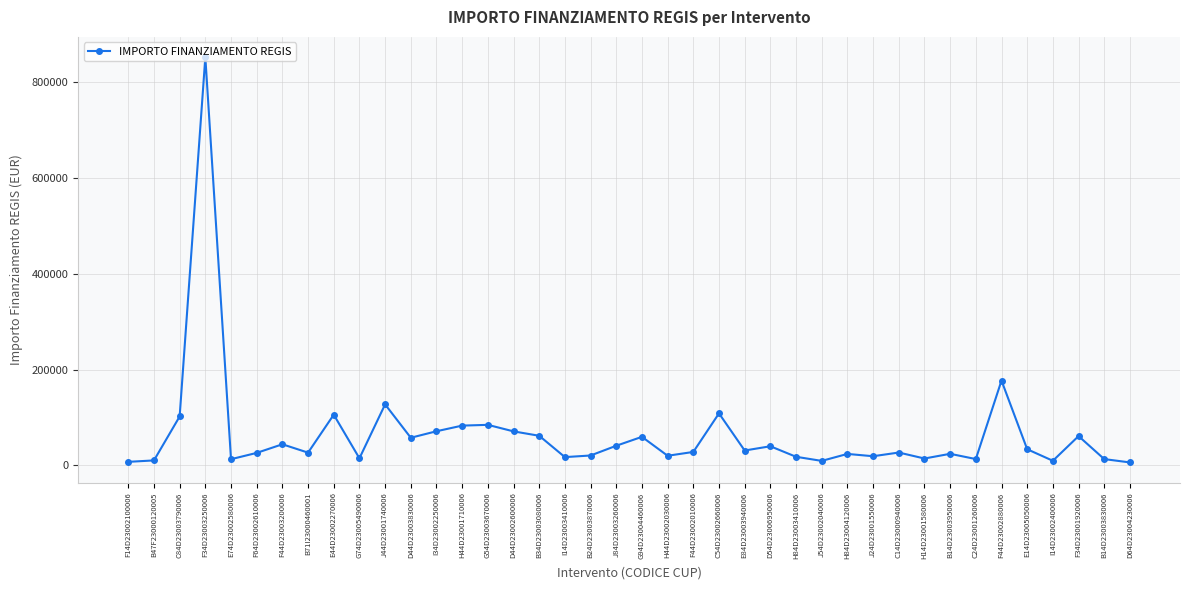

Is it true that the value at G54D23003670006 is 148333.8?

False